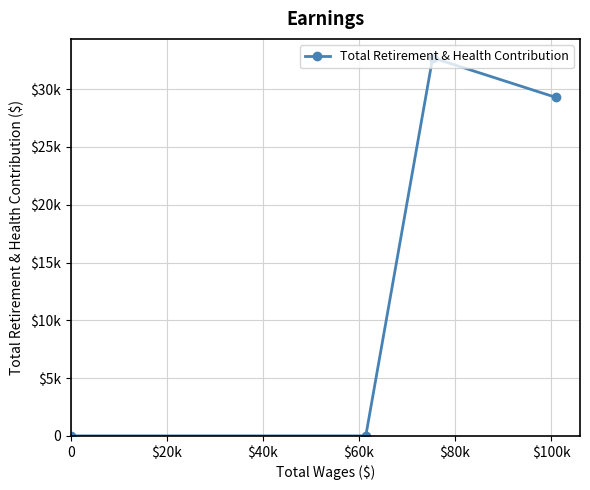

What is the average value?

15501